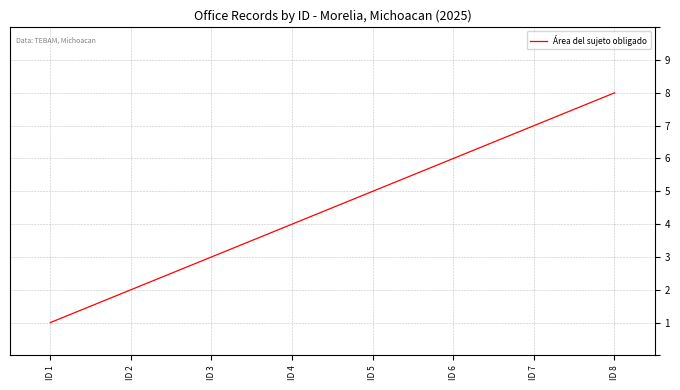

How many categories are shown in the chart?

8